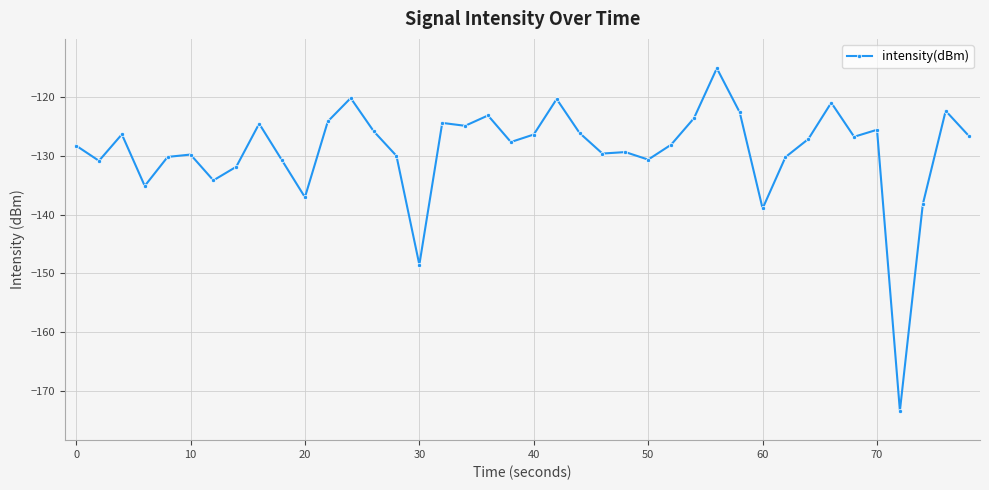

What is the maximum value shown in the chart?

-115.1